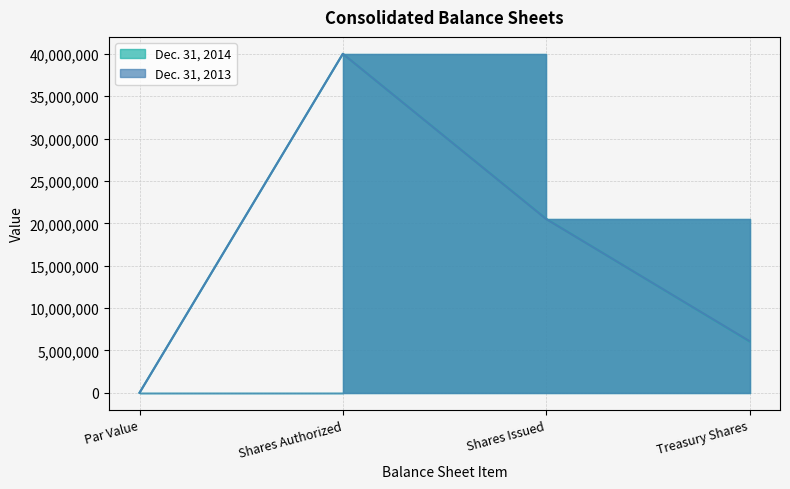

Reading right to left, what are all the values shown in this chart?

Dec. 31, 2014: 6061671	20522864	40000000	1
Dec. 31, 2013: 6091728	20503604	40000000	1